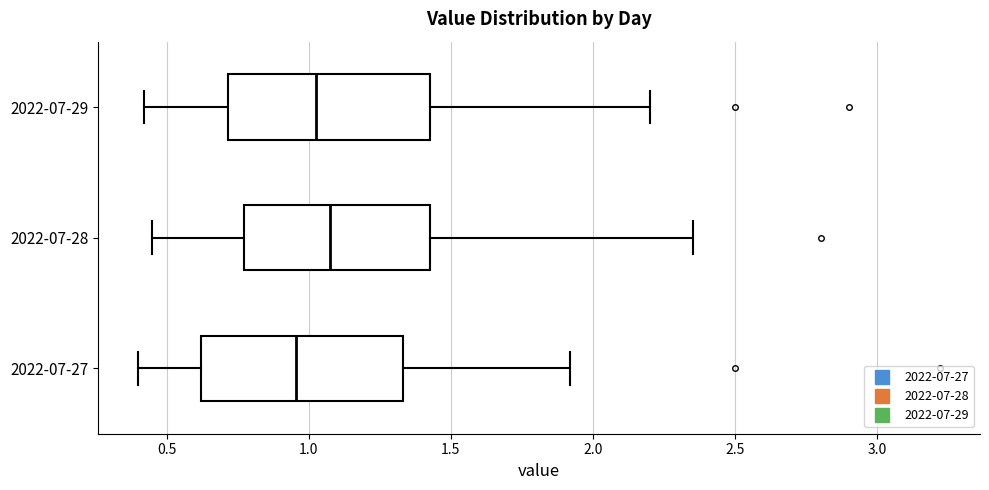

Reading bottom to top, read every box against the x-axis: the position of its median line, the range the box covers, and the ends of its whiskers. The values are not printed on the chart, so give them approximately, as read against the axis.

2022-07-27: median 0.95, box 0.60 to 1.35, whiskers 0.40 to 1.90
2022-07-28: median 1.10, box 0.75 to 1.45, whiskers 0.45 to 2.35
2022-07-29: median 1.05, box 0.70 to 1.45, whiskers 0.40 to 2.20